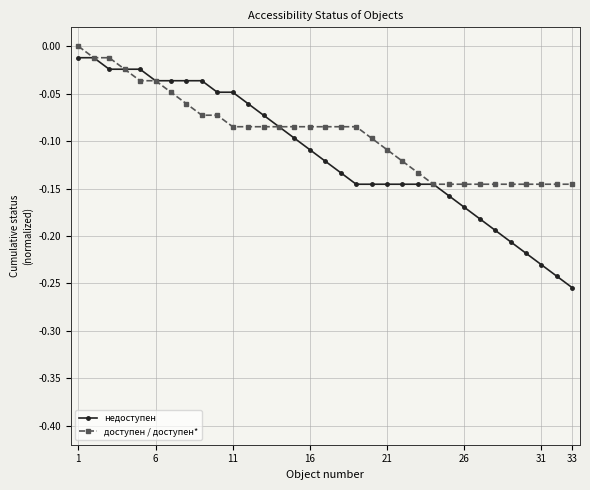

Which series has the largest total across all categories?

доступен / доступен*